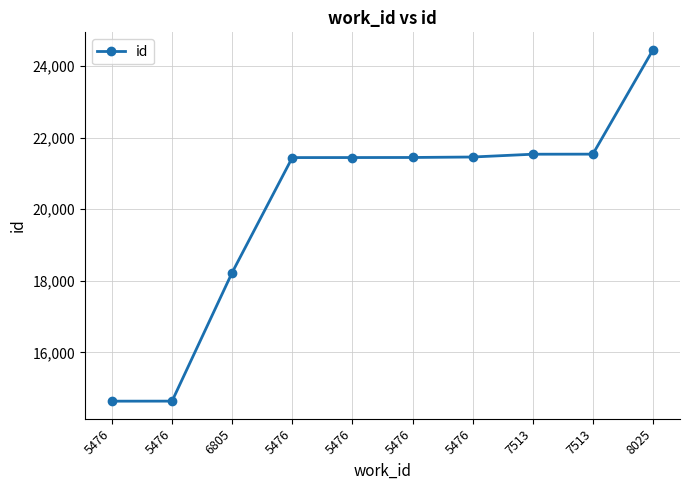

What is the change in value from 5476 to 8025?

+9811